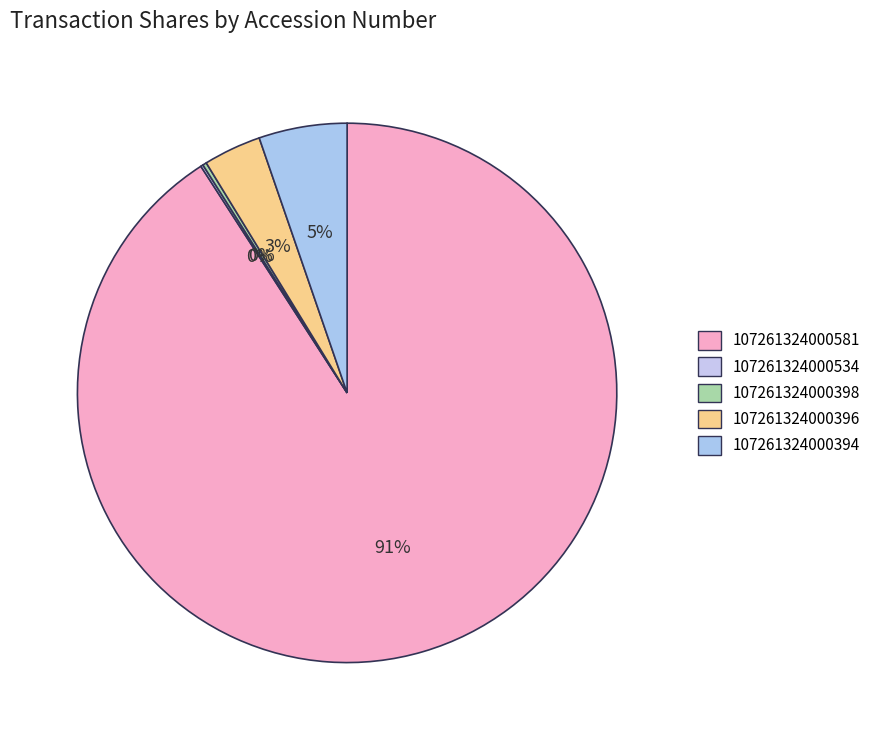

How many slices are in this pie chart?

5